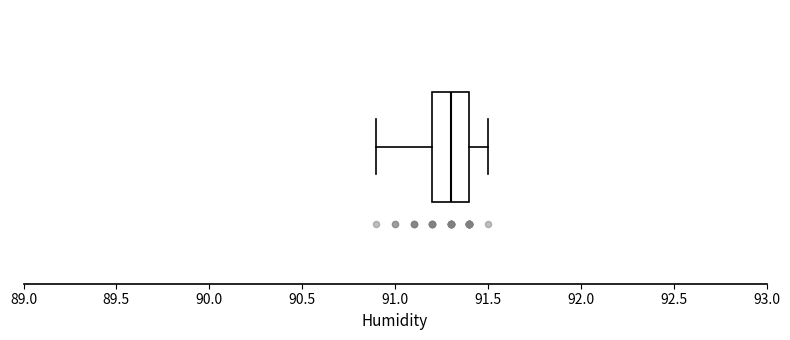

Read this box plot against the x-axis: the position of the median line, the range covered by the box, and the ends of both whiskers. The values are not printed on the chart, so give them approximately, as read against the axis.

median 91.3, box 91.2 to 91.4, whiskers 90.9 to 91.5